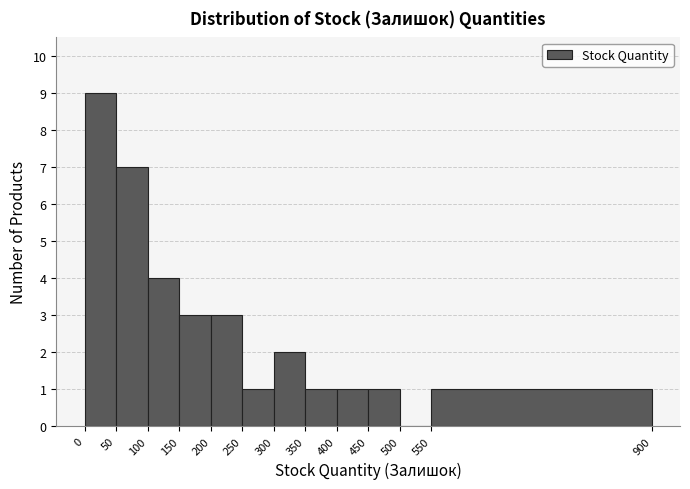

Reading left to right, list every bar in this chart as the range it spans on the x-axis followed by its height. The values are not printed on the chart, so give them approximately, as read against the axis.

0 to 50: 9
50 to 100: 7
100 to 150: 4
150 to 200: 3
200 to 250: 3
250 to 300: 1
300 to 350: 2
350 to 400: 1
400 to 450: 1
450 to 500: 1
500 to 550: 0
550 to 900: 1